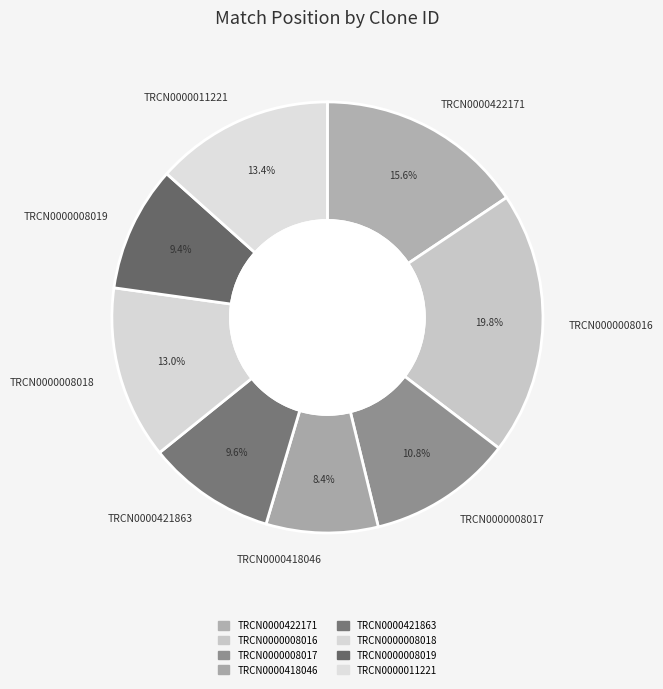

Is there any slice that represents more than half of the pie?

No